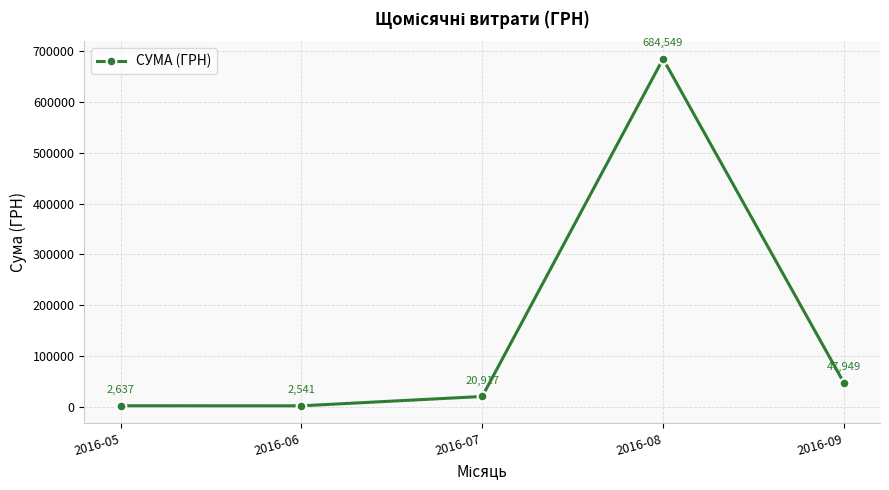

True or false: the data has more than 2 interior local peaks.

False